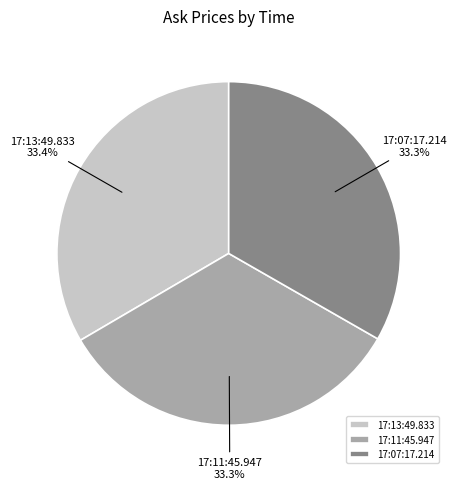

True or false: 17:13:49.833 accounts for 33% of the total.

True